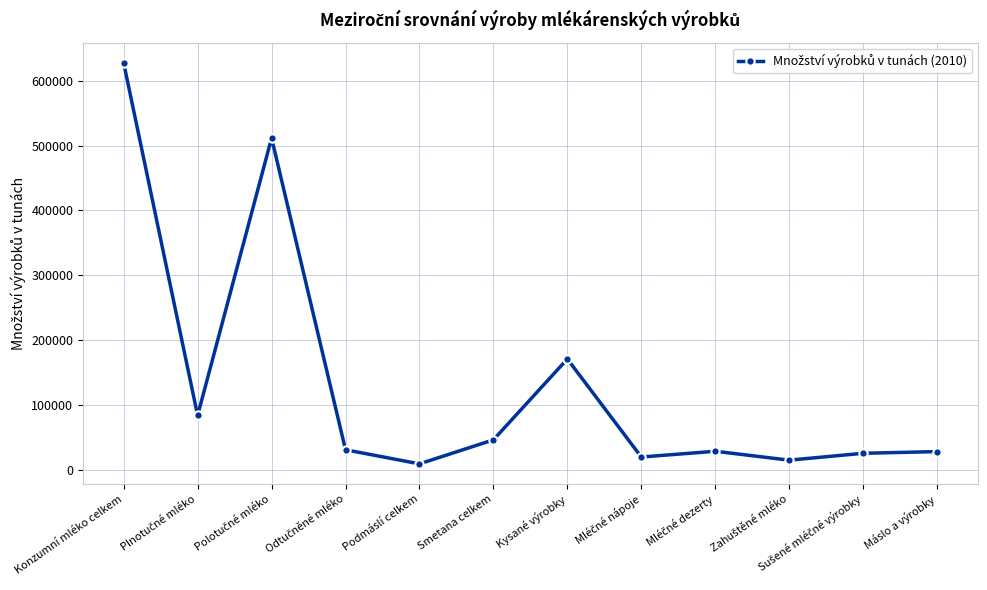

How many interior local valleys (lower than both neighbors) does the data have?

4